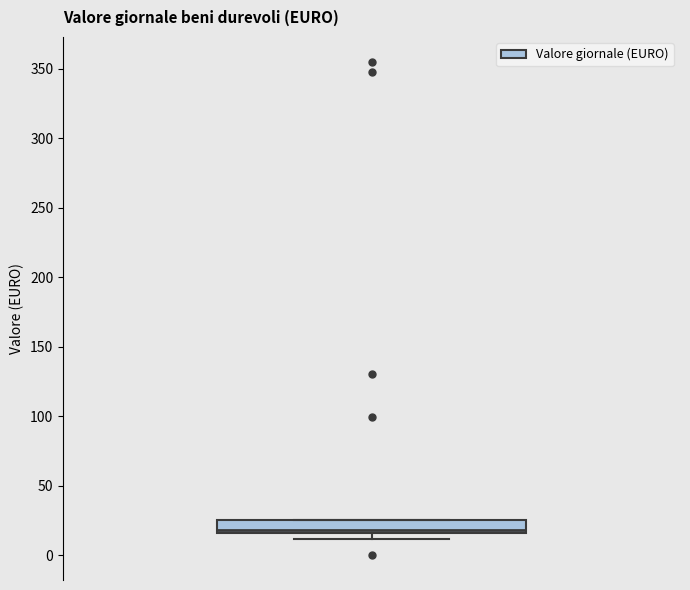

Where does the median line of the box sit on the y-axis? The values are not printed on the chart, so give them approximately, as read against the axis.

20